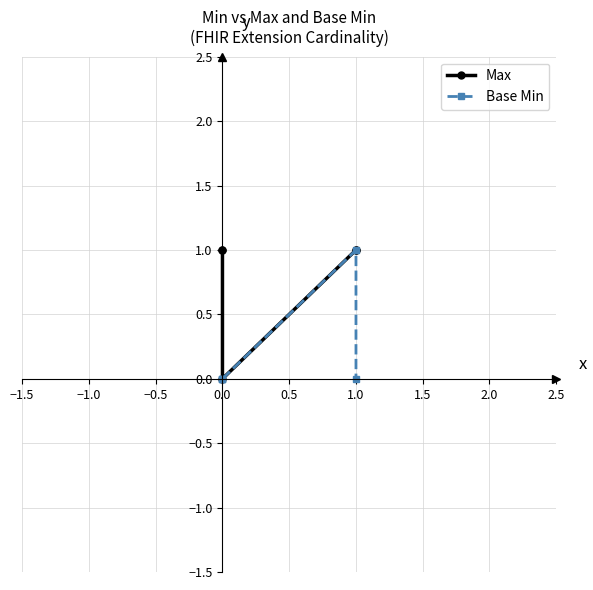

How many interior local peaks does the Base Min series have?

1